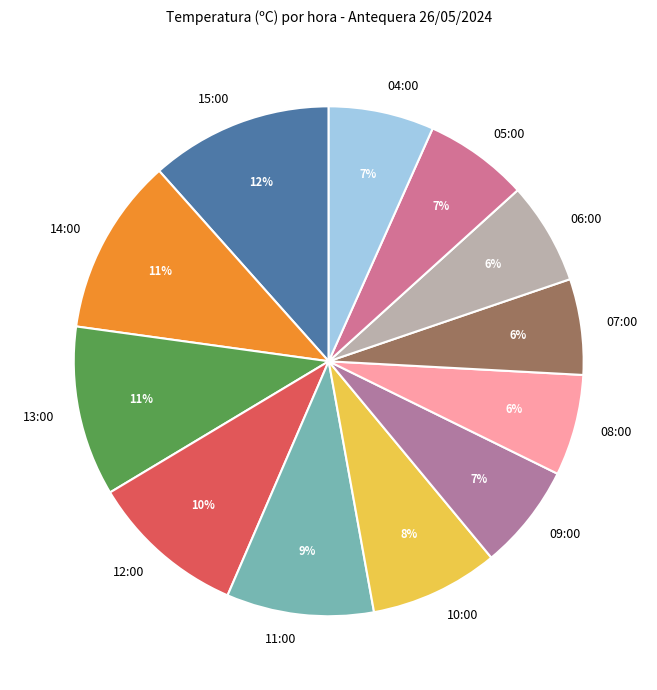

Is the sum of 12:00 and 11:00 greater than half?

No